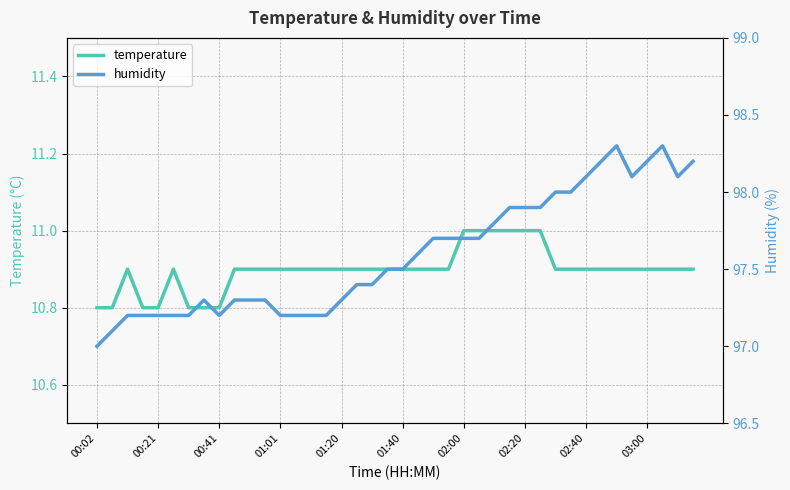

What position from the left is 18?

19